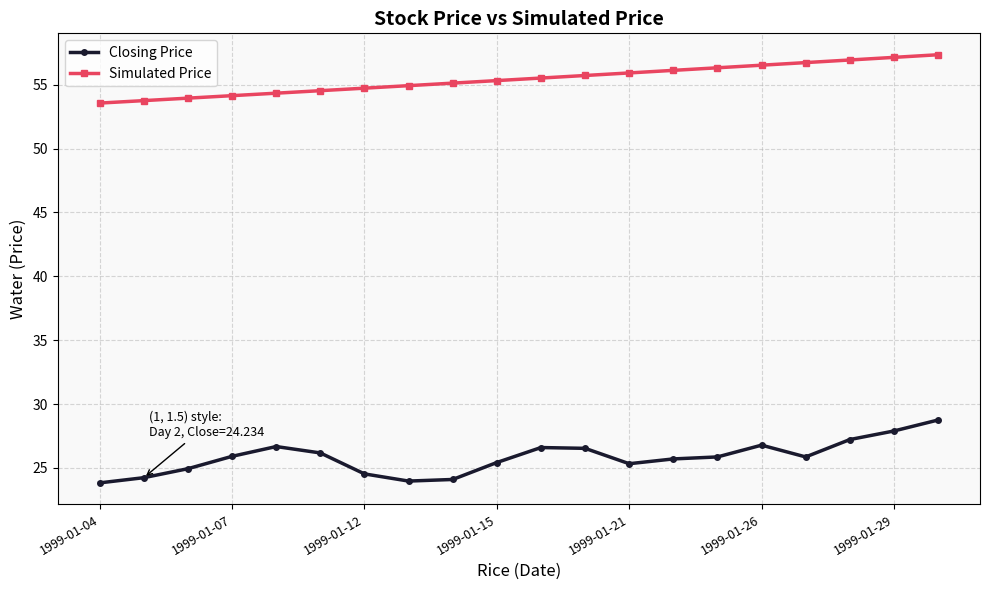

What is the maximum value for Simulated Price?

57.3